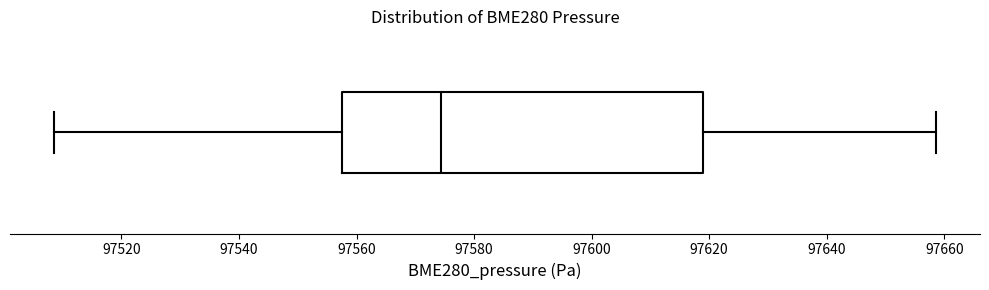

Transcribe this box plot: give where the median line is, the range the box spans, and where the two whiskers end, as read against the x-axis. The values are not printed on the chart, so give them approximately, as read against the axis.

median 97574, box 97558 to 97620, whiskers 97508 to 97658